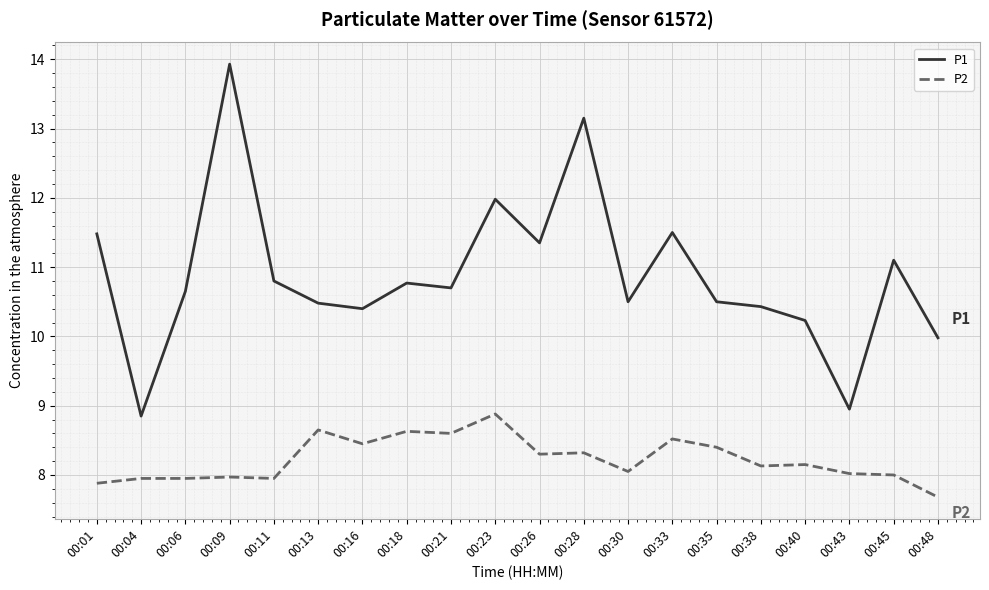

What is the smallest value displayed?

7.7